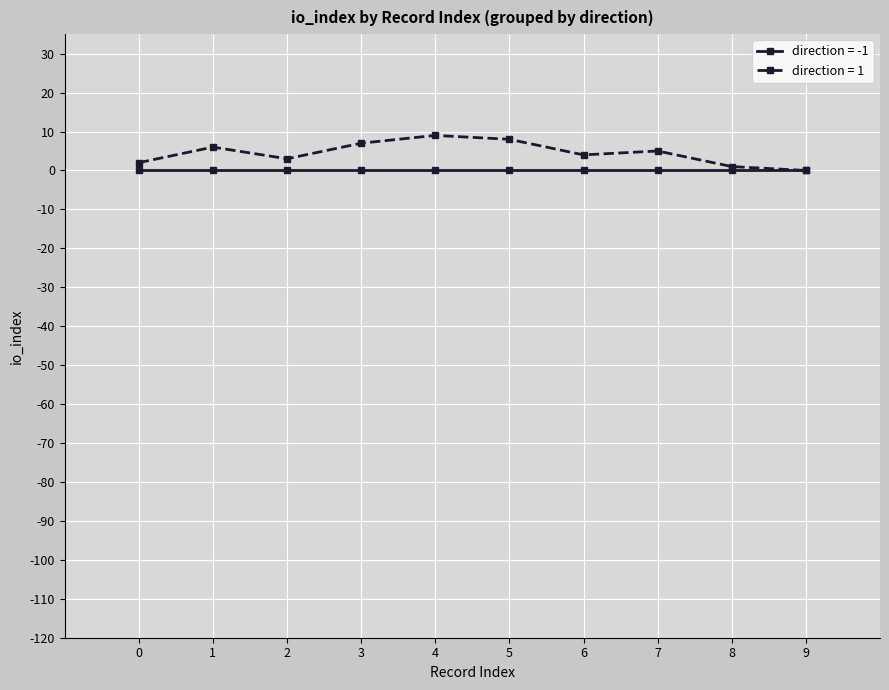

Rank the series by their maximum value, from highest to lowest.

direction = 1, direction = -1